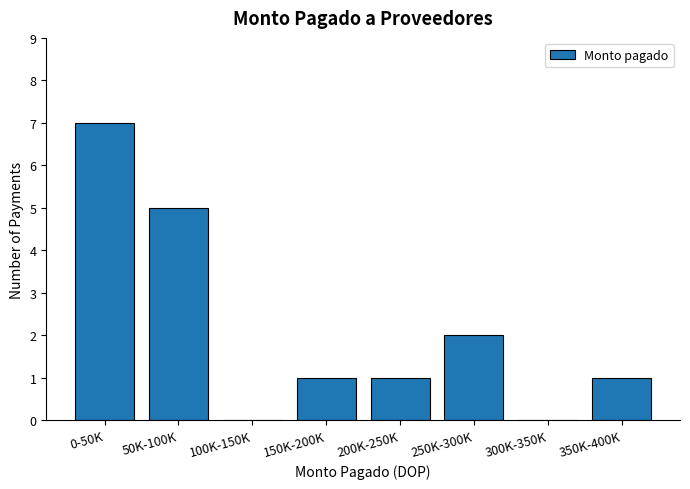

Reading left to right, extract all data points from this chart.

0-50K=7	50K-100K=5	100K-150K=0	150K-200K=1	200K-250K=1	250K-300K=2	300K-350K=0	350K-400K=1